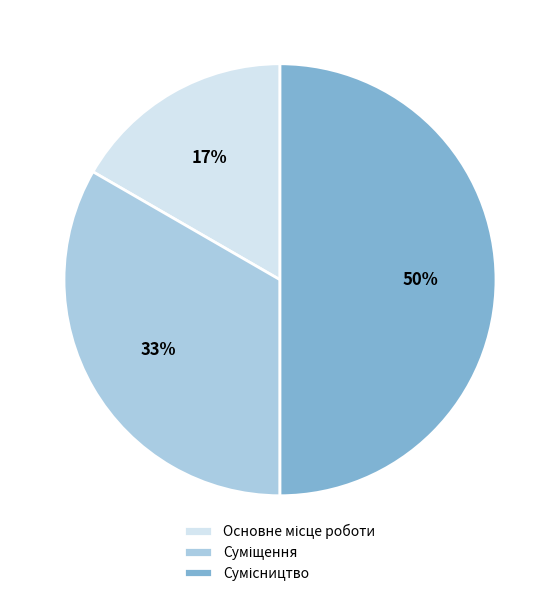

To the nearest percent, what is the difference between the largest and smallest slice percentages?

33%